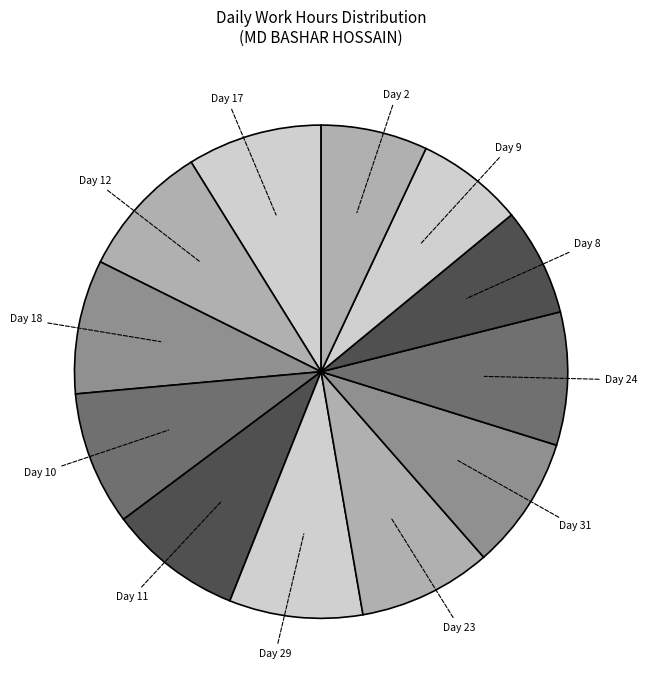

Does Day 11 account for over 50% of the chart?

No